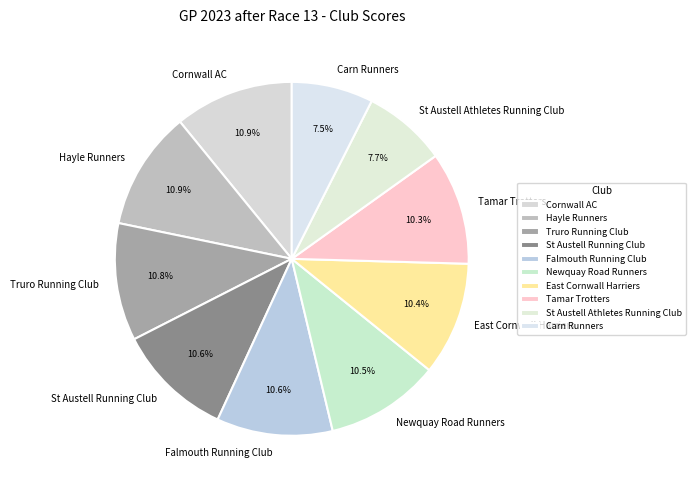

Is it true that Cornwall AC is 11% of the pie?

True